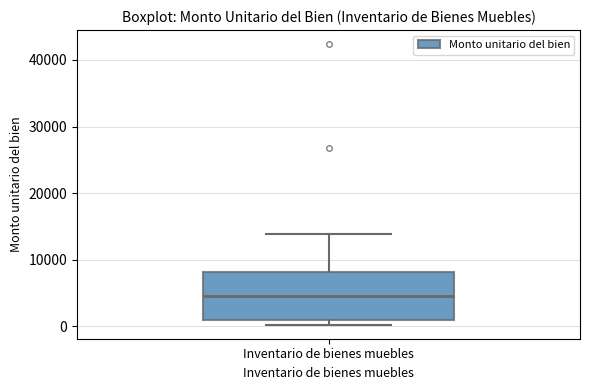

Transcribe this box plot: give where the median line is, the range the box spans, and where the two whiskers end, as read against the y-axis. The values are not printed on the chart, so give them approximately, as read against the axis.

median 4000, box 1000 to 8000, whiskers 0 to 14000